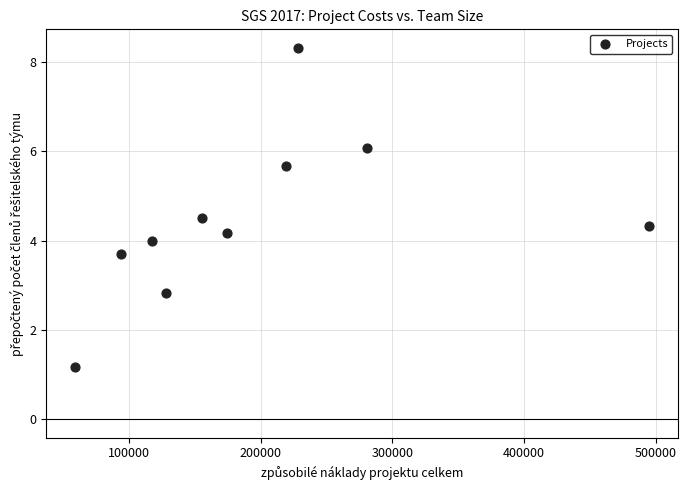

What is the average X value?

195000.0